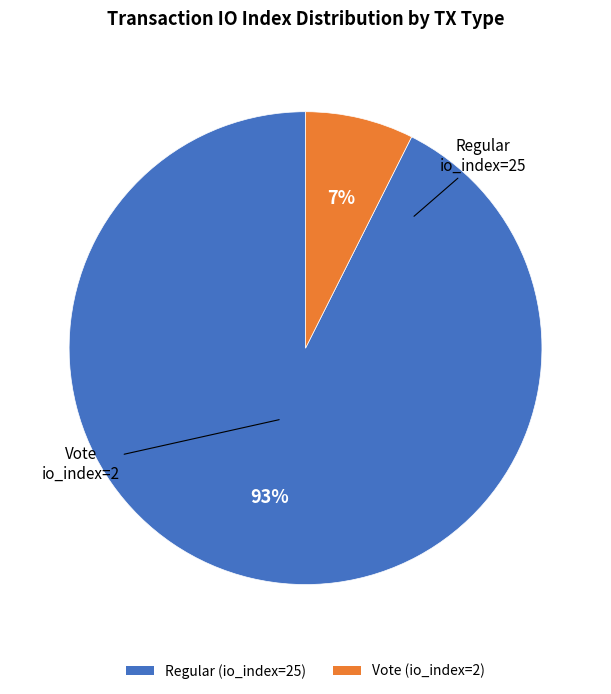

To the nearest percent, what portion does Regular (io_index=25) represent?

93%